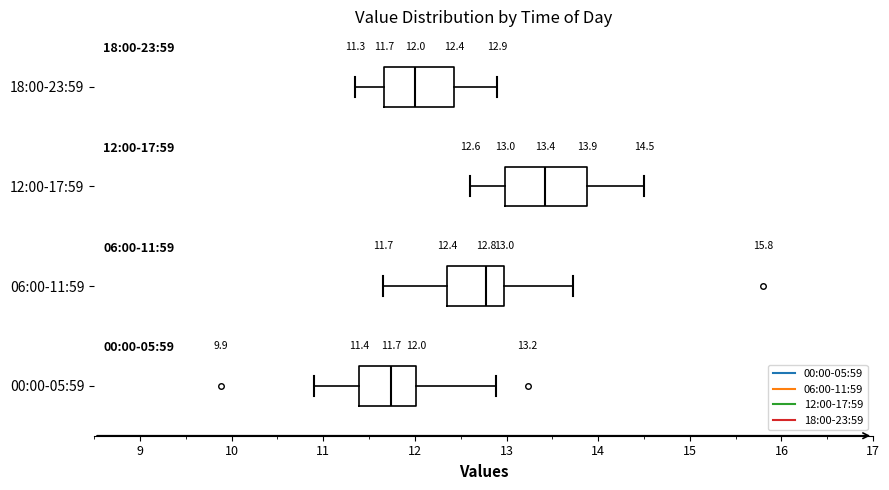

Which box is the widest, from its left edge to its right edge?

12:00-17:59